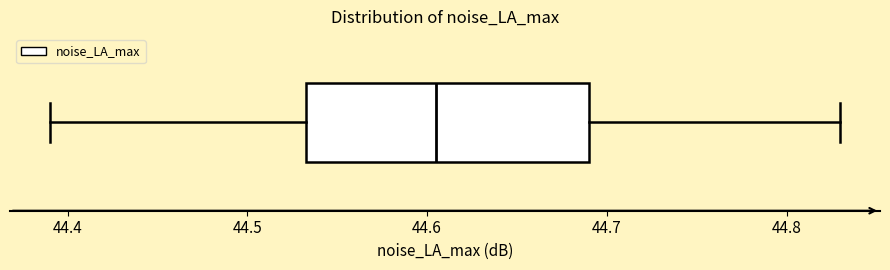

Transcribe this box plot: give where the median line is, the range the box spans, and where the two whiskers end, as read against the x-axis. The values are not printed on the chart, so give them approximately, as read against the axis.

median 44.61, box 44.53 to 44.69, whiskers 44.39 to 44.83